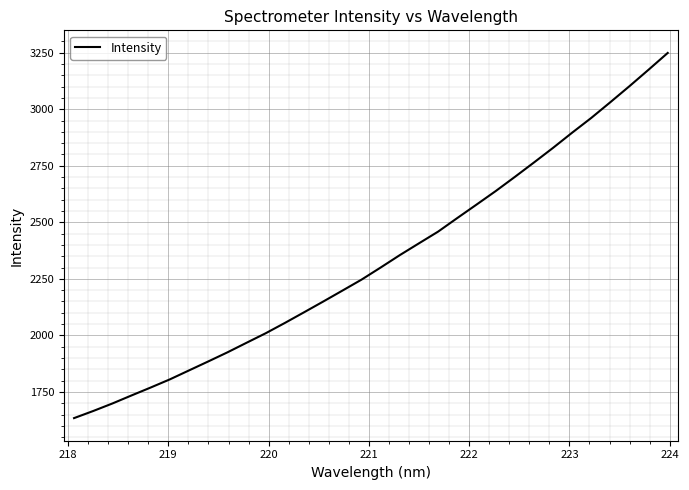

What is the maximum value shown in the chart?

3248.8